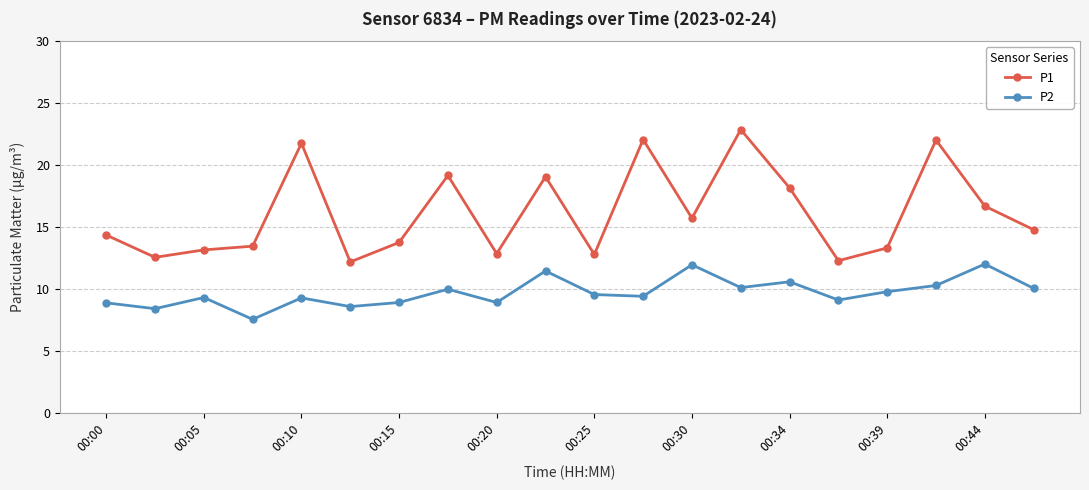

True or false: P2 has more than 1 interior local peaks.

True